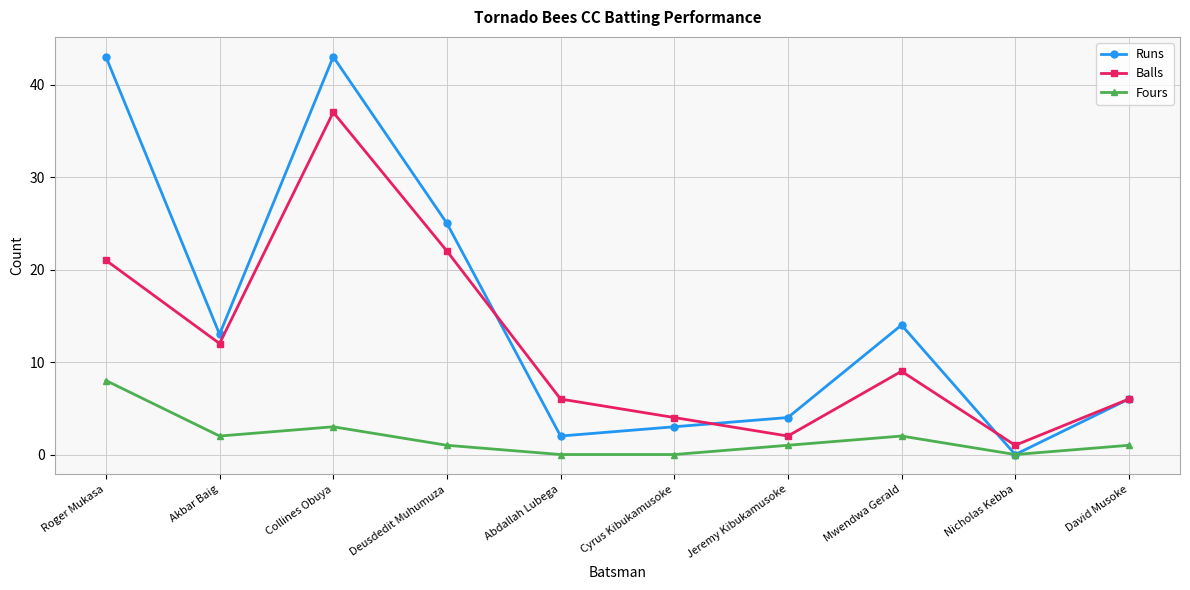

Where is the first local minimum for Balls?

Akbar Baig